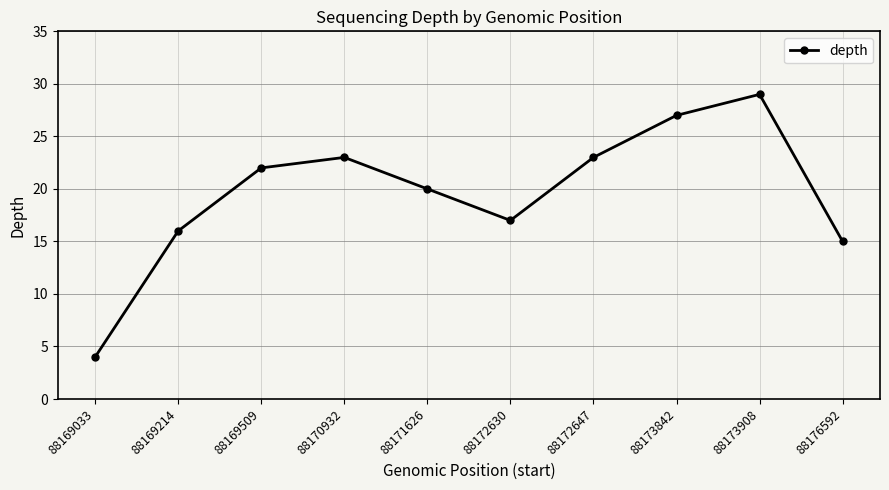

Which has a higher value, 88173908 or 88172647?

88173908